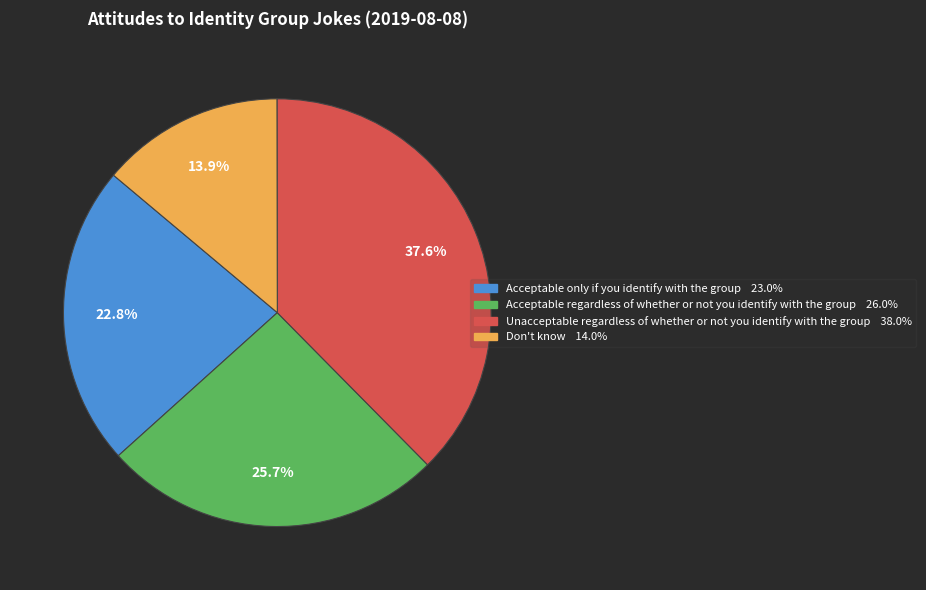

Is Acceptable only if you identify with the group the majority of the pie?

No